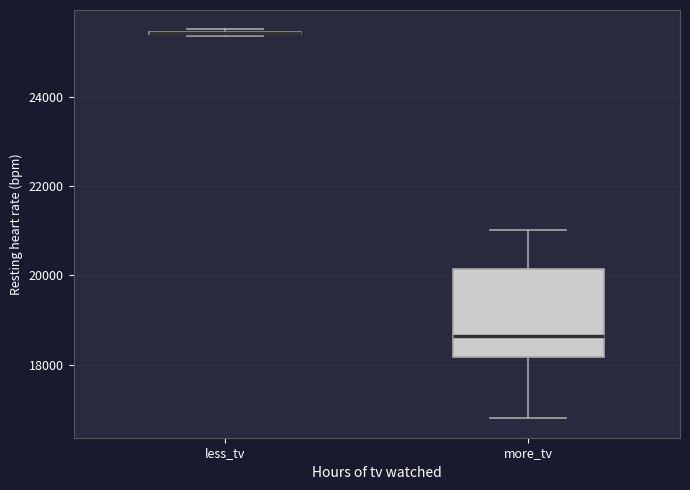

Reading left to right, transcribe this box plot: for each box, give where its median line is, the range the box spans, and where its two whiskers end, as read against the y-axis. The values are not printed on the chart, so give them approximately, as read against the axis.

less_tv: box collapsed to a line at 25400, whiskers 25400 to 25600
more_tv: median 18600, box 18200 to 20200, whiskers 16800 to 21000